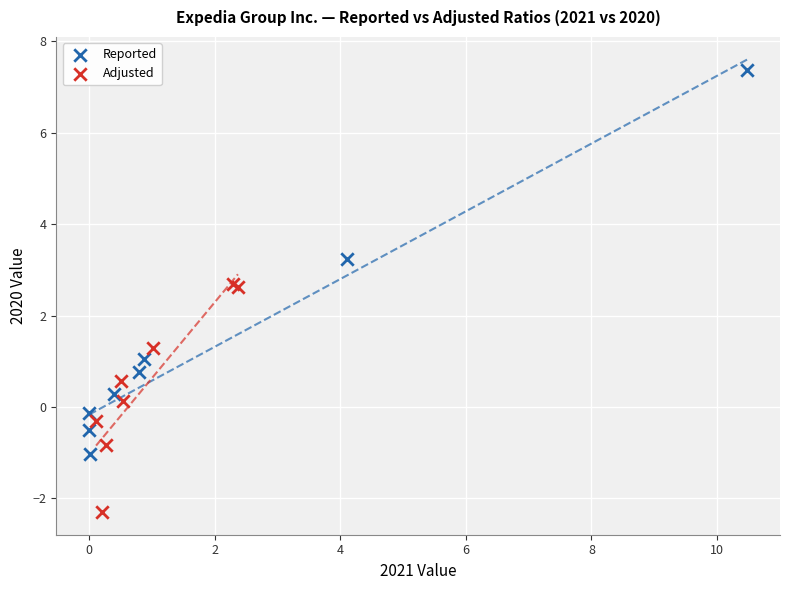

Which series has the widest spread of Y values?

Reported